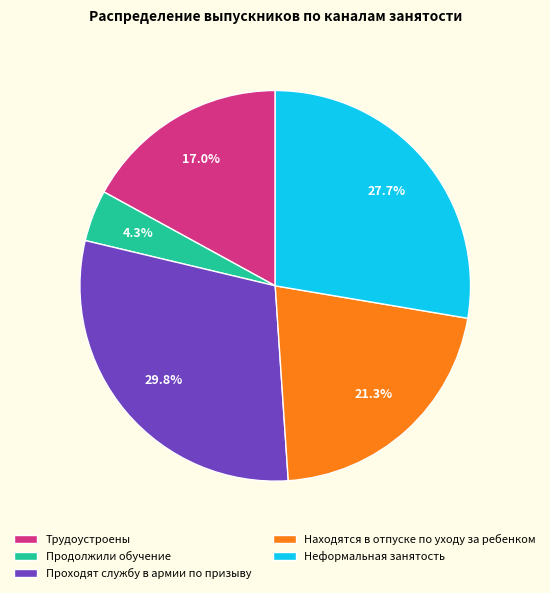

Does any single category account for the majority?

No